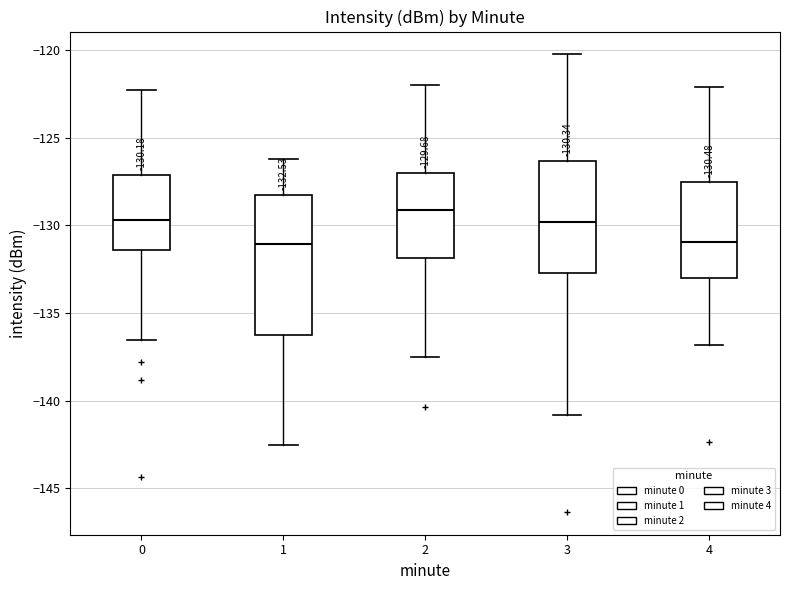

Comparing the boxes themselves (not the whiskers), which one is the tallest?

1